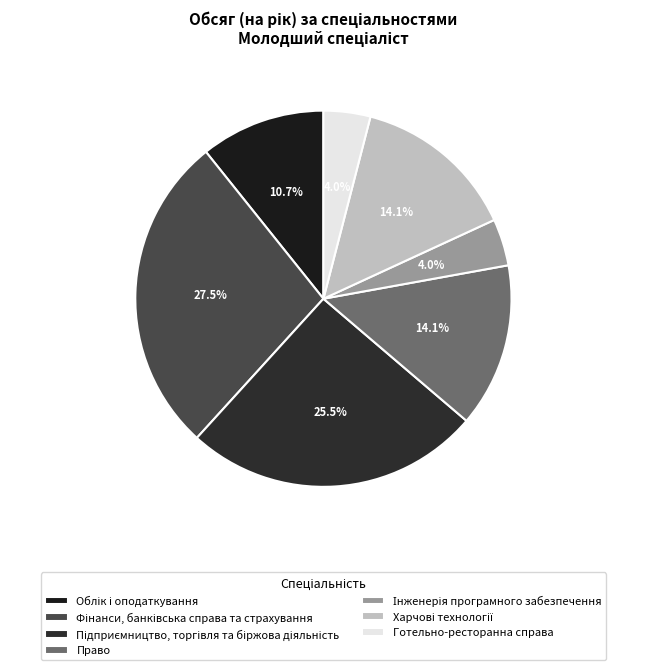

How many segments does this pie chart have?

7